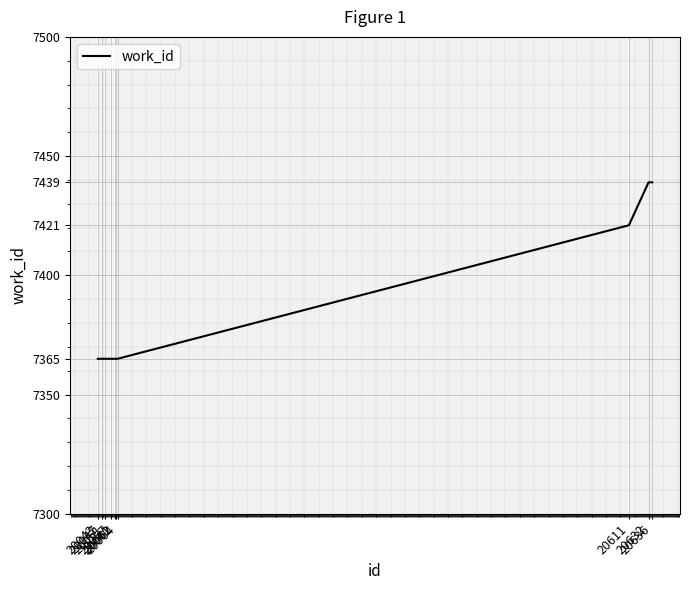

Is this an area chart (filled region under the line)?

No